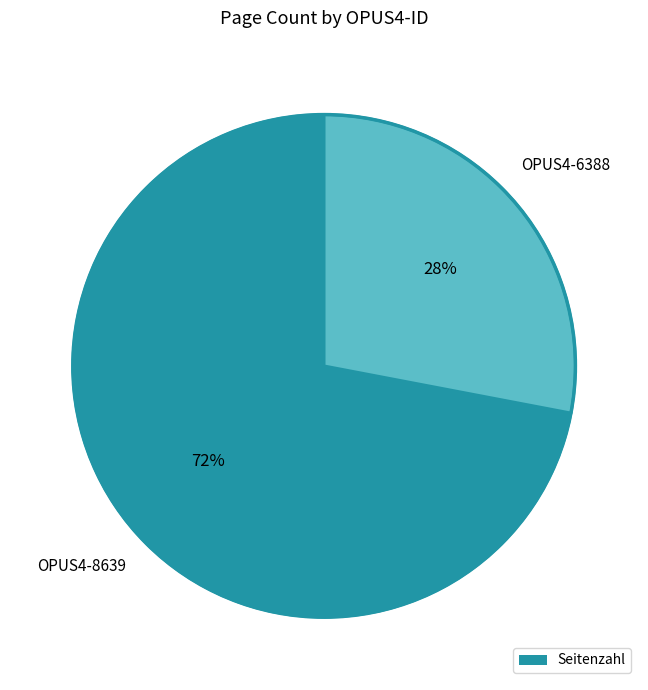

To the nearest percent, what is the average slice percentage?

50%